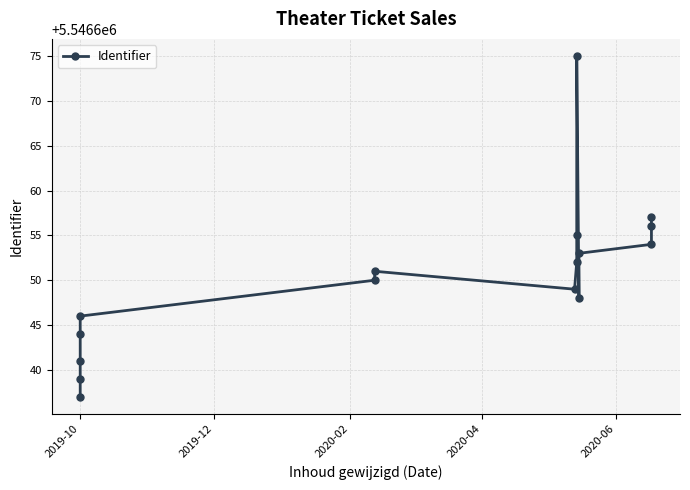

What is the sum of all values?

88746407